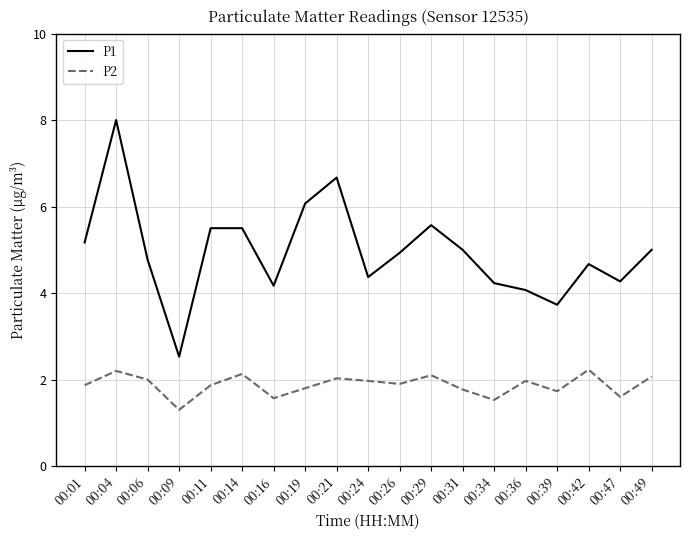

True or false: P1 and P2 intersect in this chart.

False